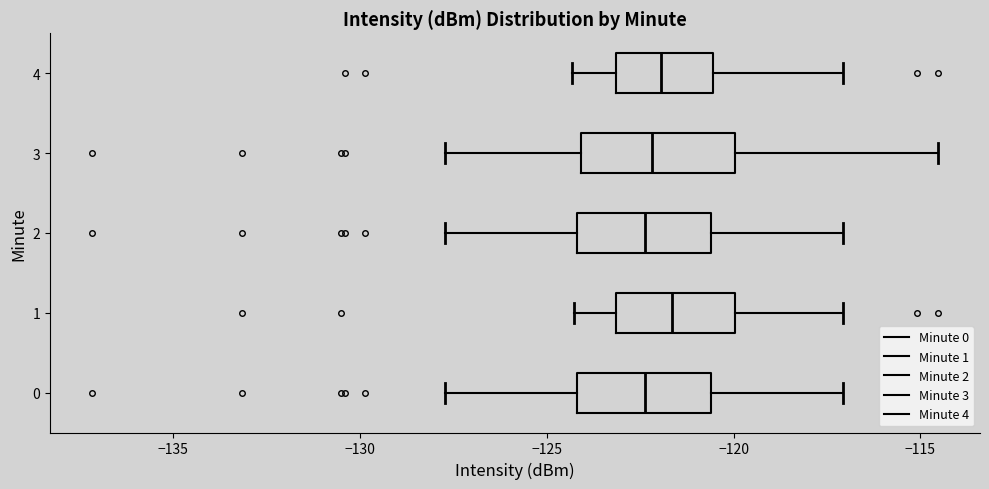

Where does the left whisker of the box at y = 4 end on the x-axis? The values are not printed on the chart, so give them approximately, as read against the axis.

-124.5